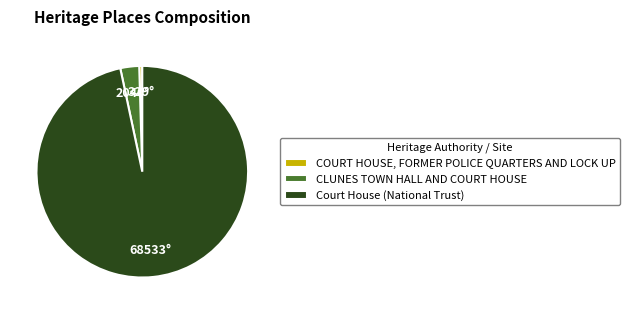

What is the smallest slice in the pie chart?

COURT HOUSE, FORMER POLICE QUARTERS AND LOCK UP